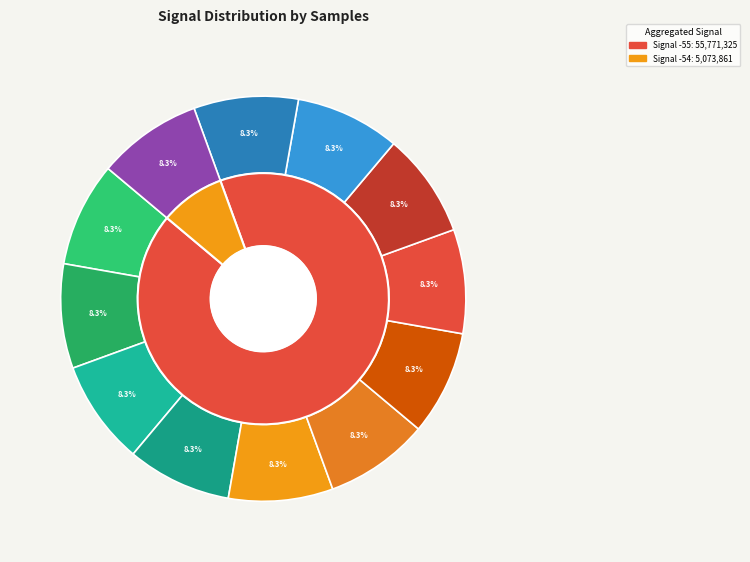

How many slices are in this pie chart?

12